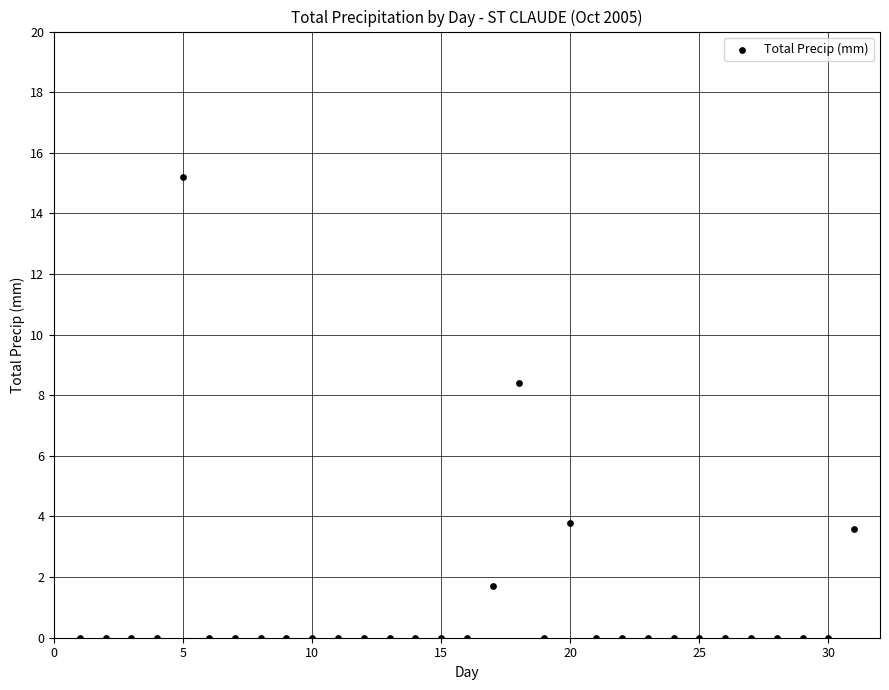

What is the range of X values (max minus min)?

30.0